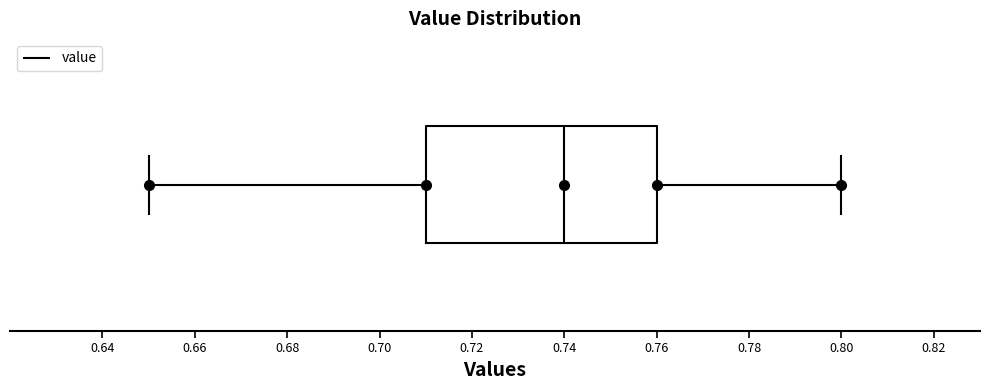

Where does the right whisker of the box end on the x-axis? The values are not printed on the chart, so give them approximately, as read against the axis.

0.80